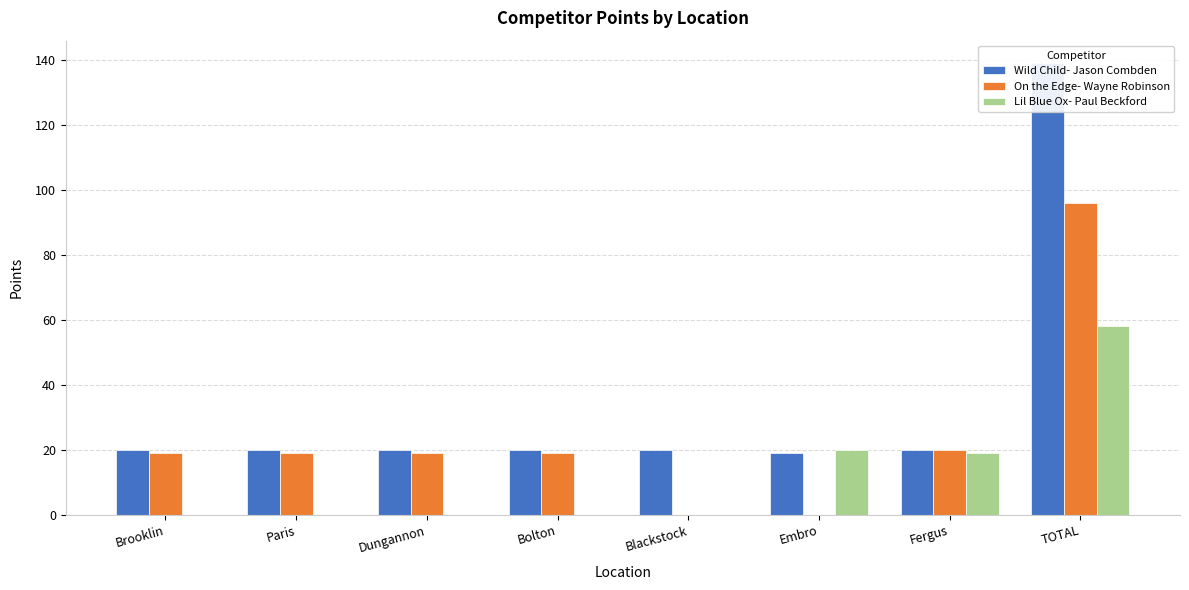

Between Bolton and Embro, which series saw the biggest shift?

Lil Blue Ox- Paul Beckford